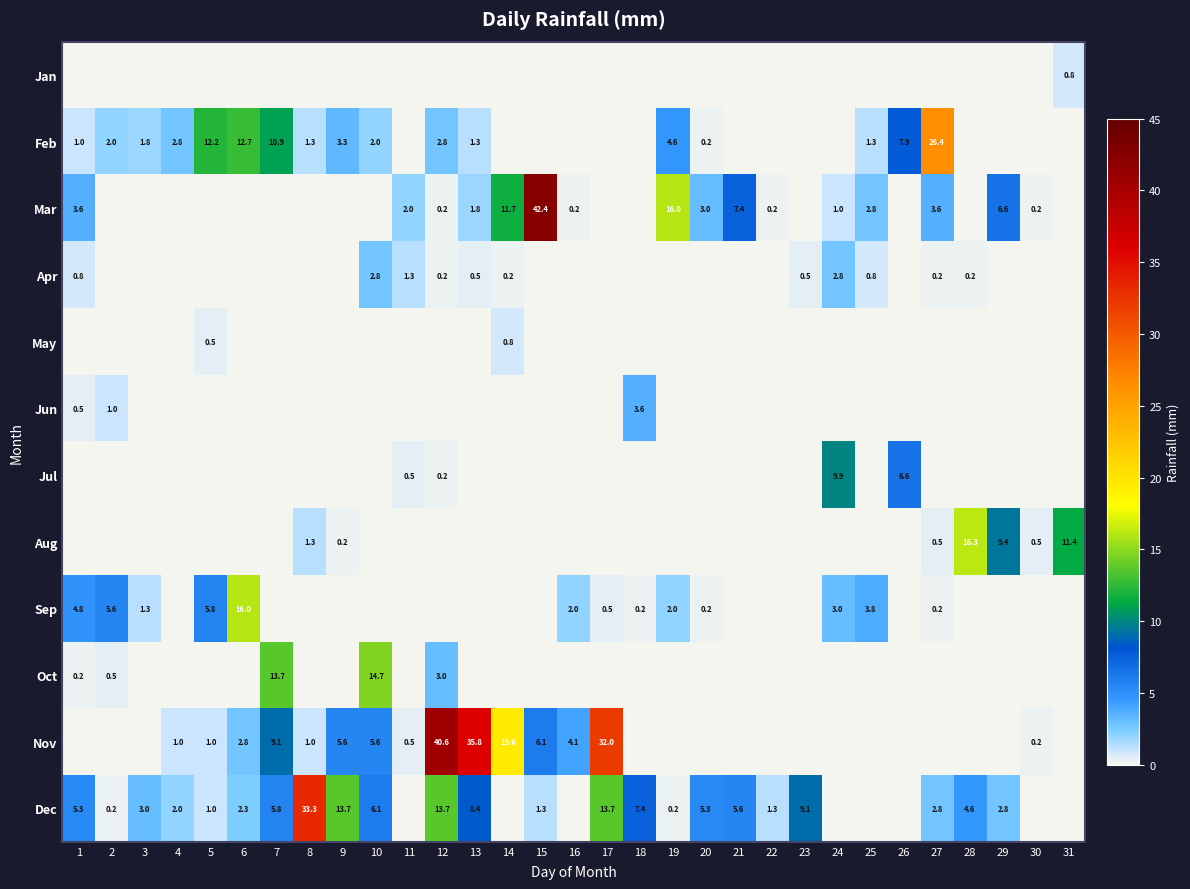

Is it true that Mar equals 3.0 at 20?

True